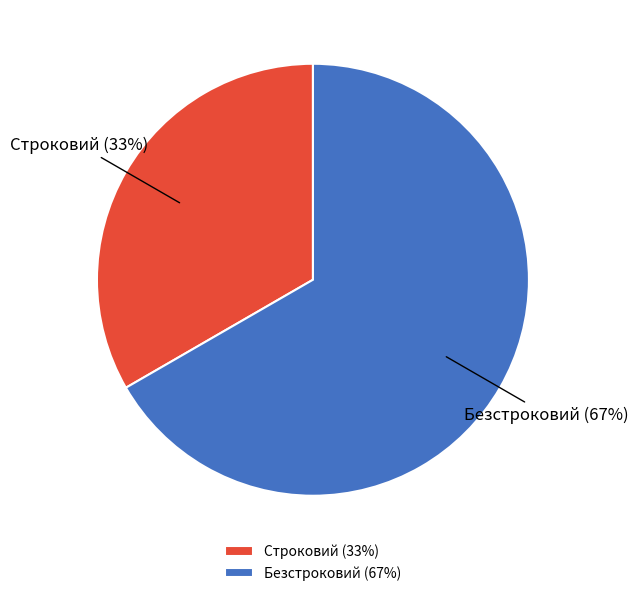

Is there a majority slice in this chart?

Yes